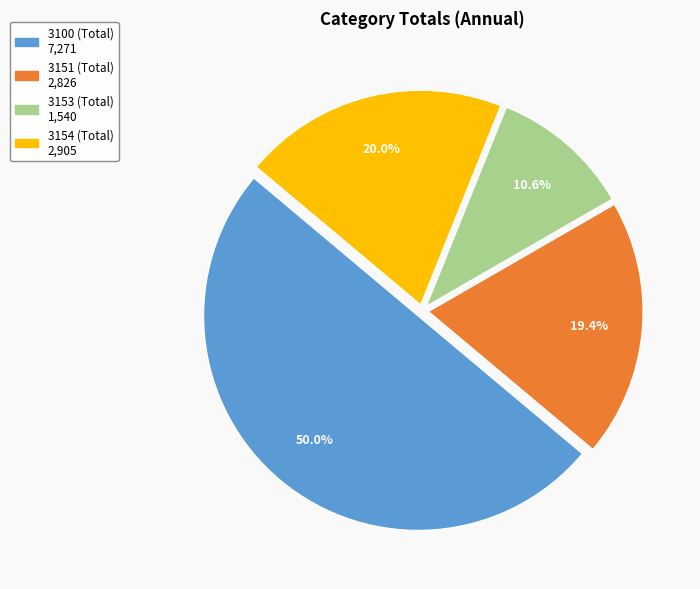

Rank the categories by value from lowest to highest.

3153 (Total), 3151 (Total), 3154 (Total), 3100 (Total)